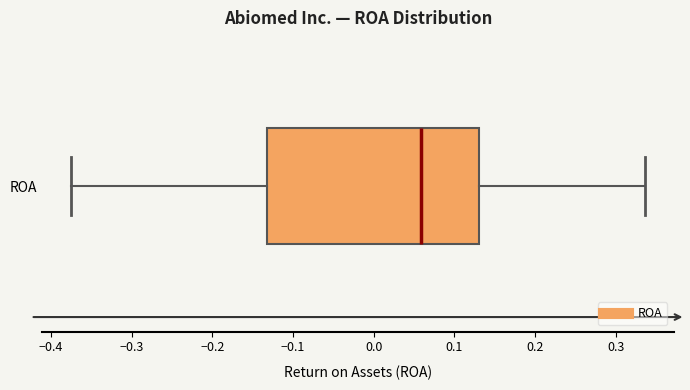

Transcribe this box plot: give where the median line is, the range the box spans, and where the two whiskers end, as read against the x-axis. The values are not printed on the chart, so give them approximately, as read against the axis.

median 0.06, box -0.13 to 0.13, whiskers -0.37 to 0.34